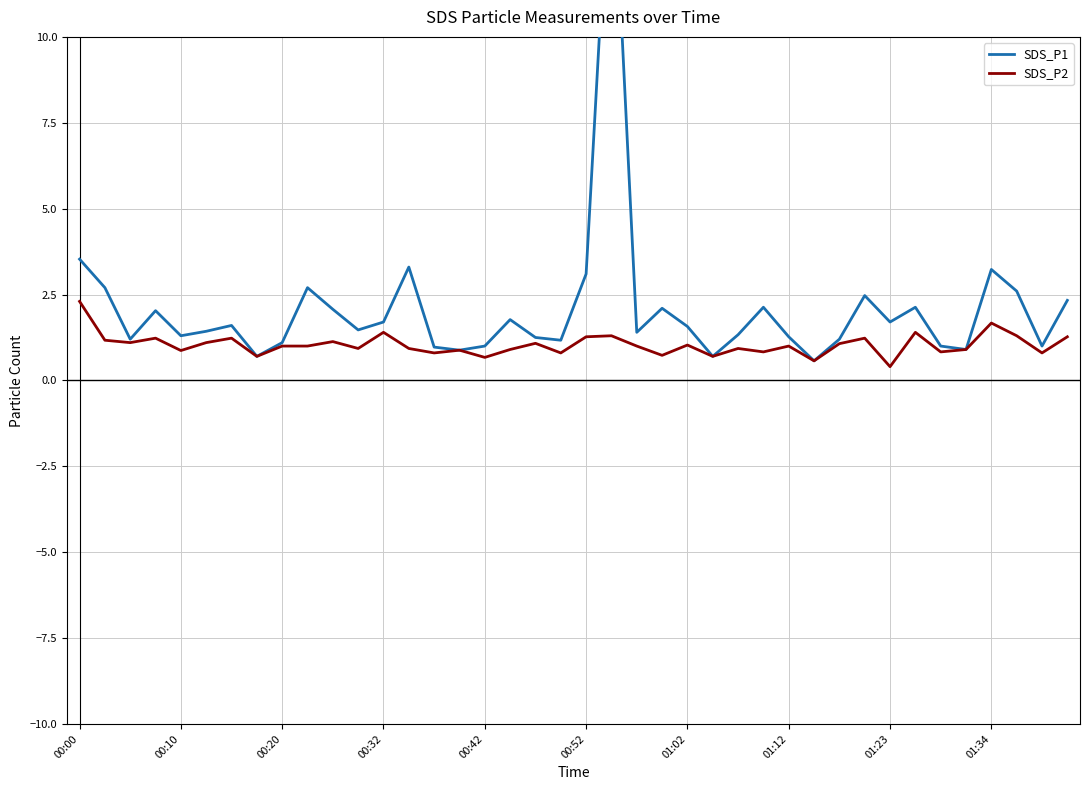

At 00:00, list the series in order from smallest to largest.

SDS_P2, SDS_P1